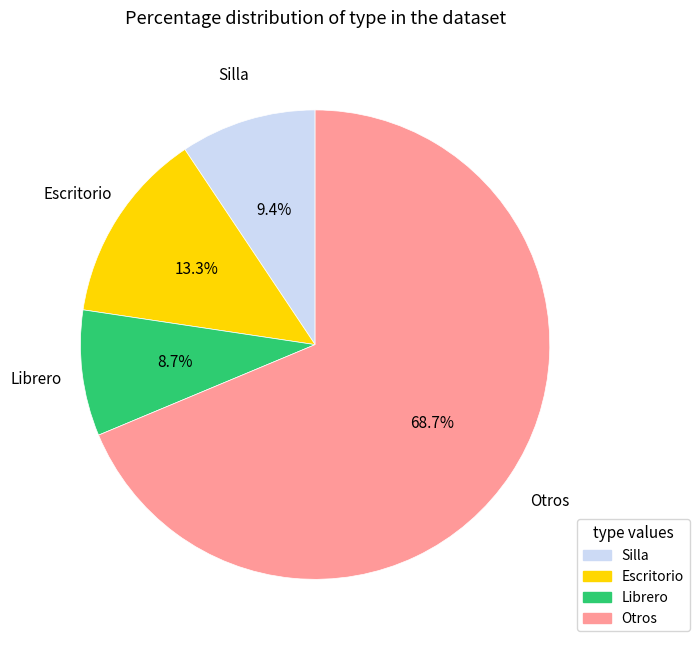

Does any single category account for the majority?

Yes